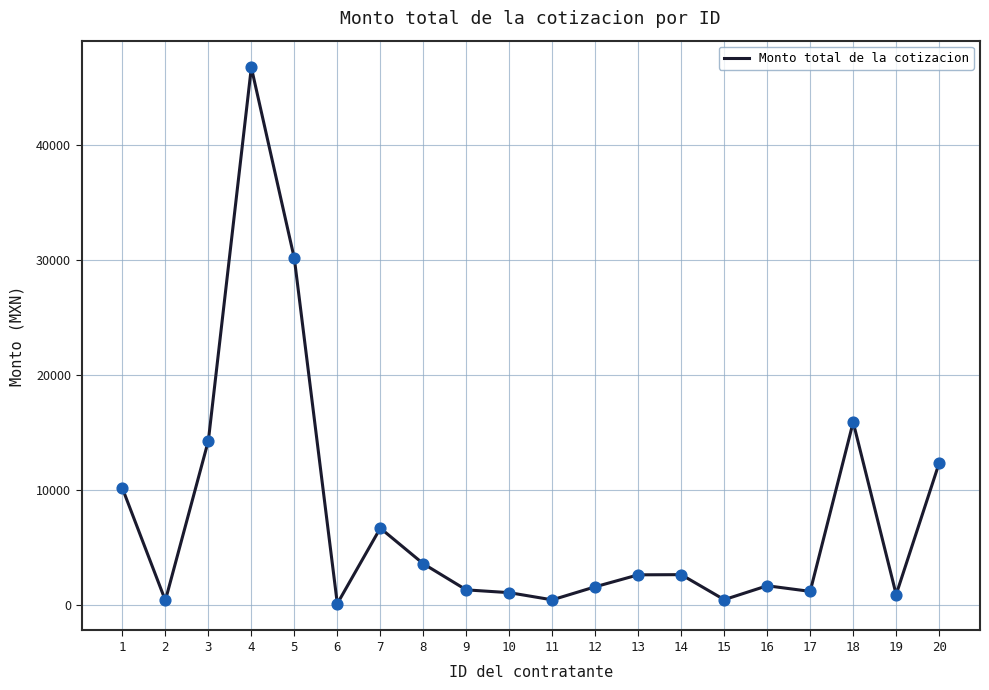

Approximately how many times larger is the value at 1 compared to 6?

76.8